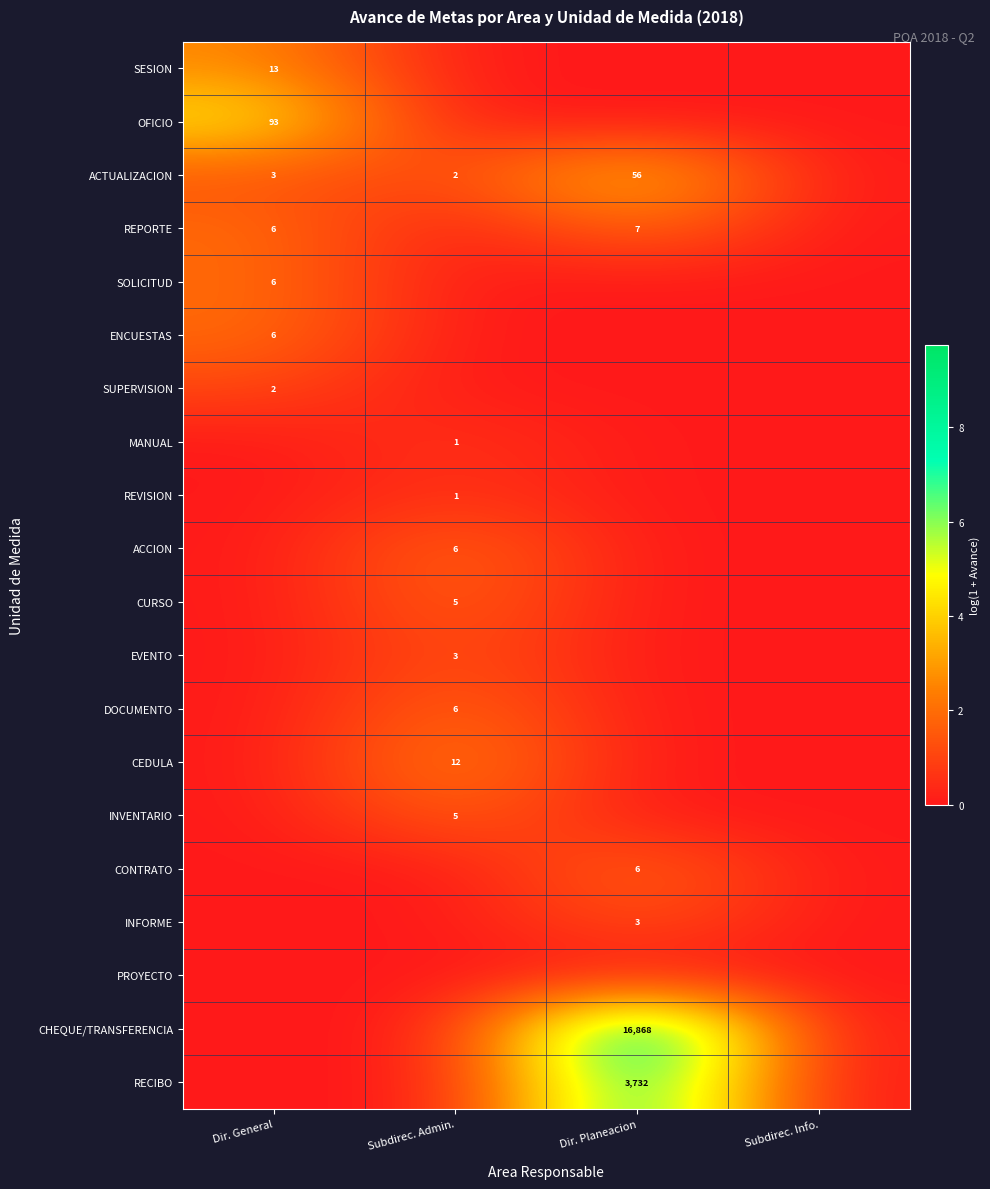

The ENCUESTAS series shows 2 at Dir. General. True or false?

False